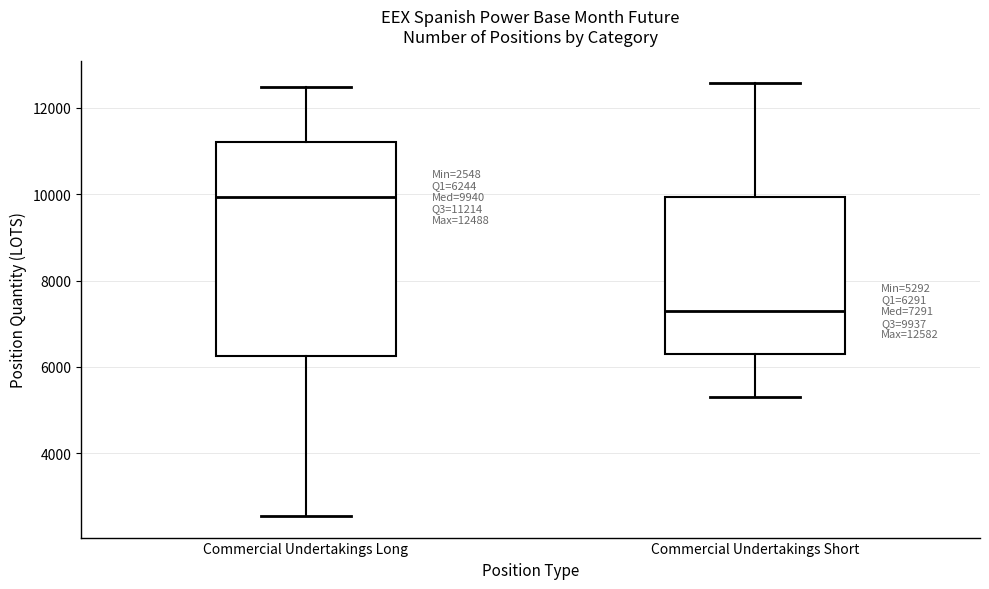

Comparing the boxes themselves (not the whiskers), which one is the tallest?

Commercial Undertakings Long